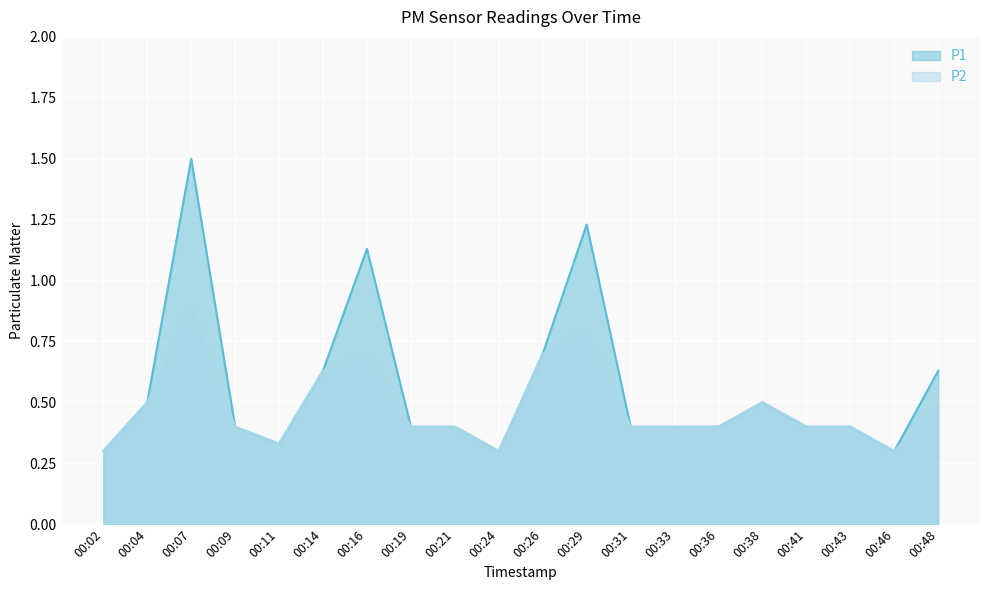

Which series has the largest total across all categories?

P1